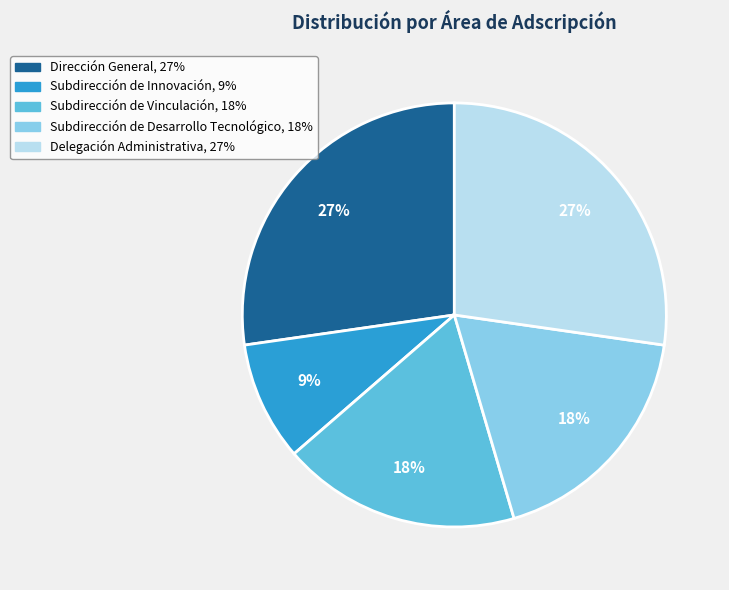

The Subdirección de Desarrollo Tecnológico slice represents 18% of the pie. True or false?

True